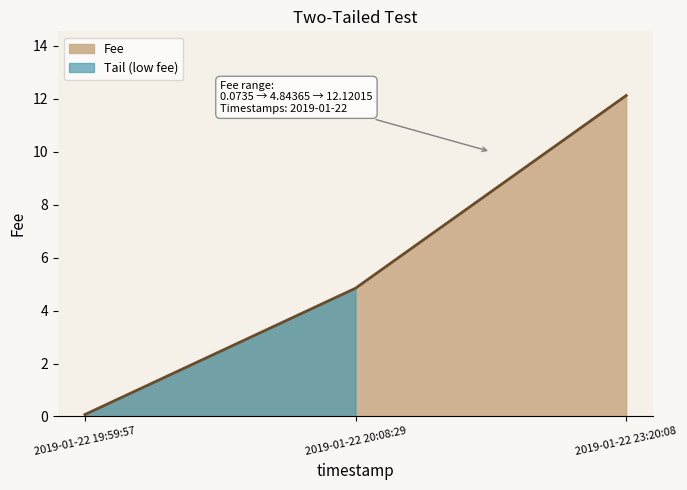

What is the average value?

5.7